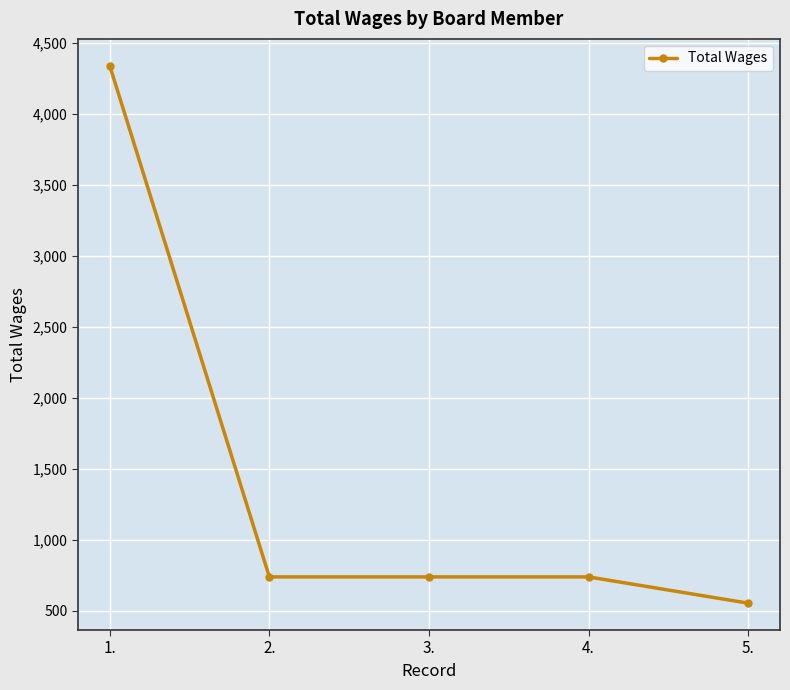

Reading left to right, list all the values displayed in this chart.

1.=4340	2.=739	3.=739	4.=739	5.=554